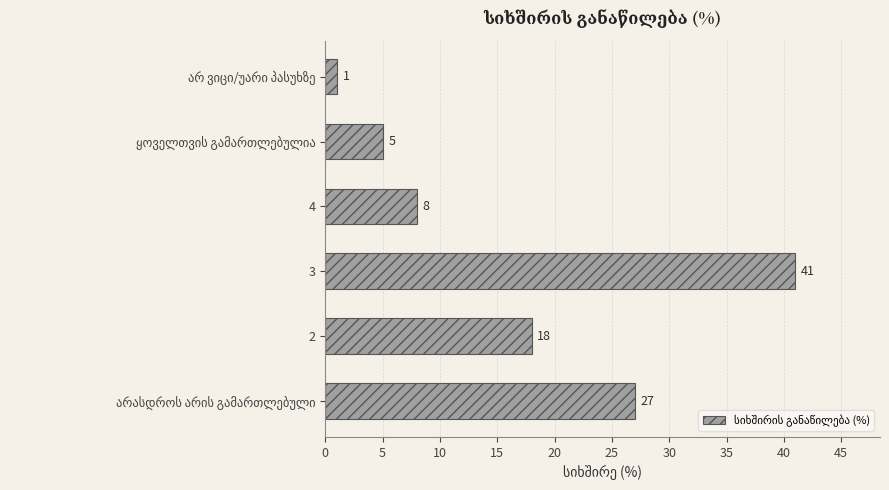

What is the sum of all values?

100